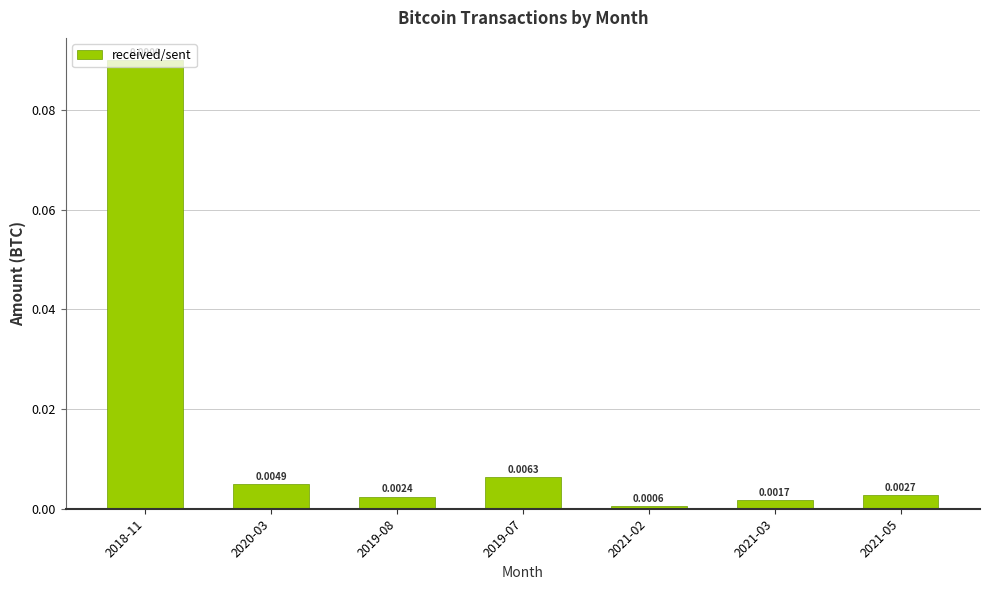

Between 2021-03 and 2021-02, which is larger?

2021-03